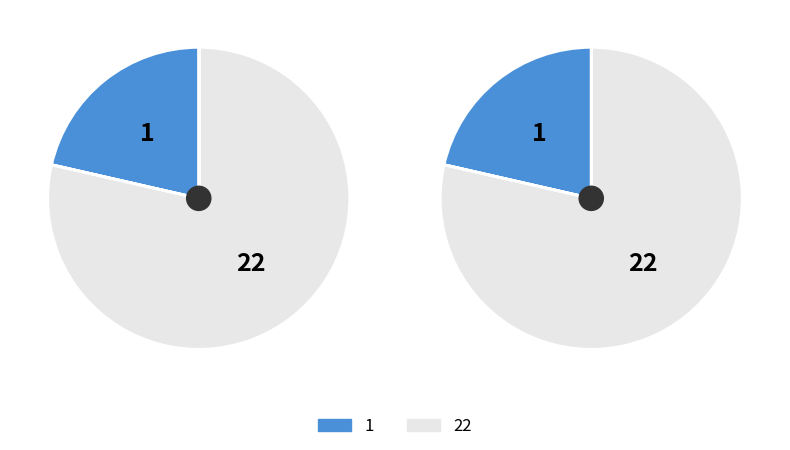

To the nearest percent, what is the average slice percentage?

50%